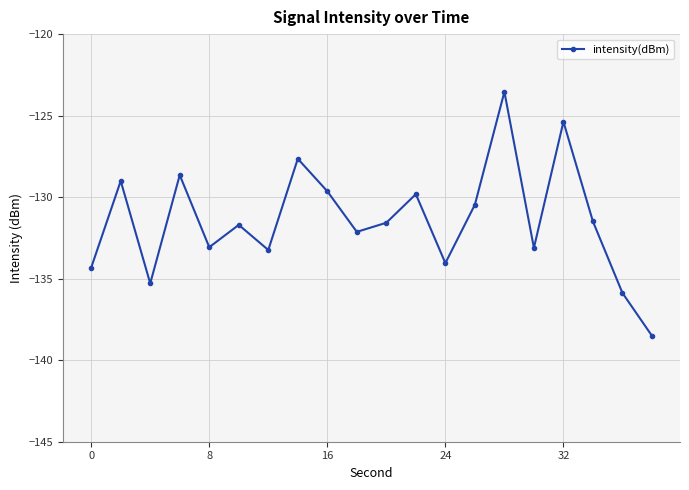

What is the sum of all values?

-2628.5